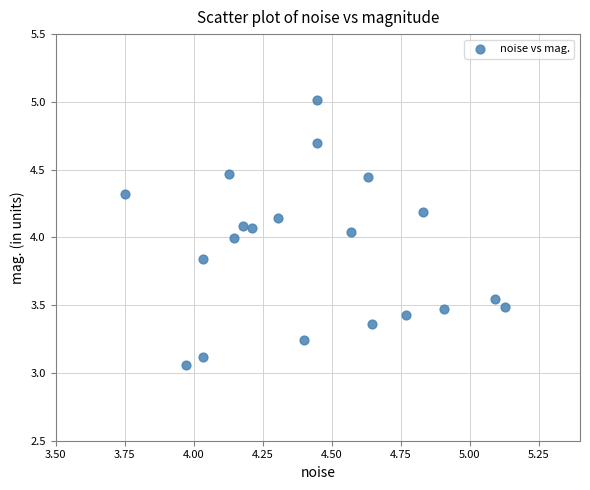

What is the range of Y values (max minus min)?

2.0